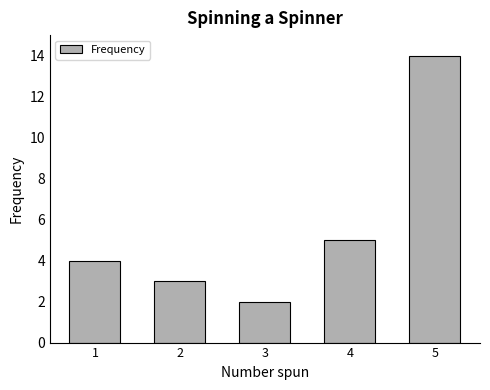

Does the chart contain any negative values?

No